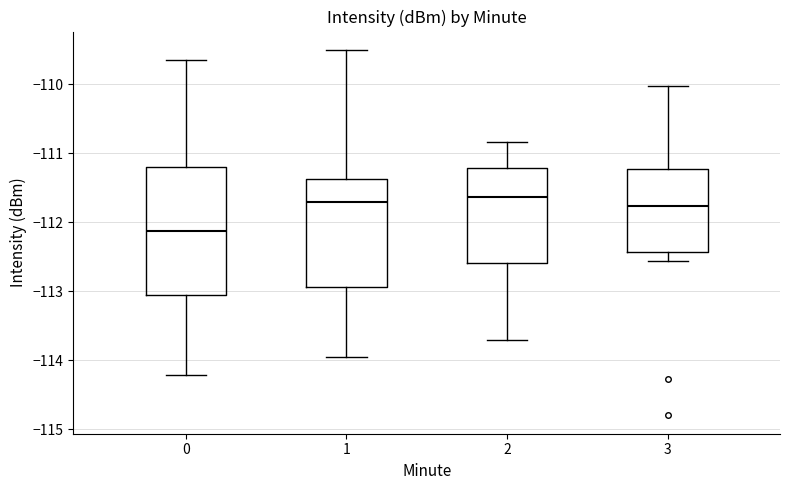

Which box is the tallest, from its lower edge to its upper edge?

0